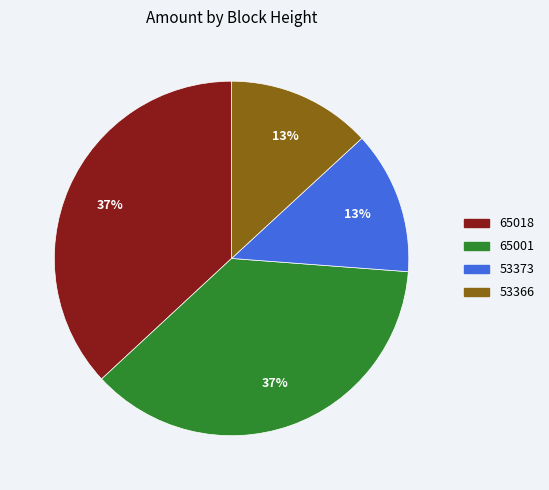

What percentage is the 65018 slice, to the nearest percent?

37%